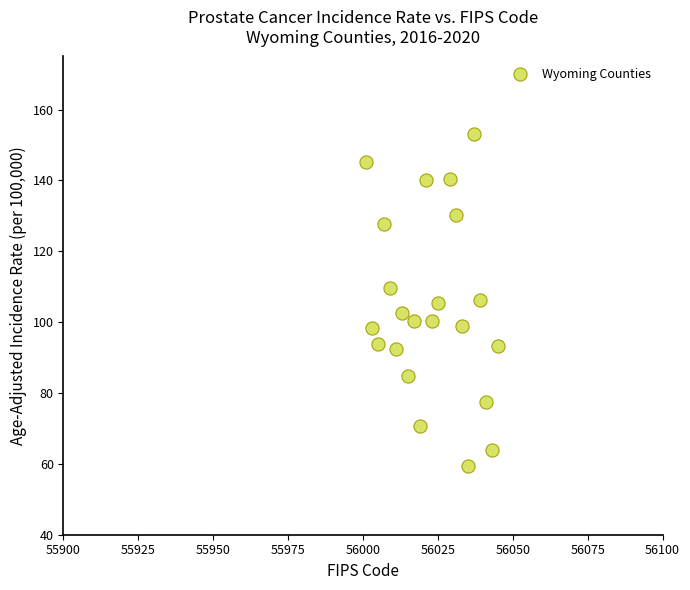

What is the range of Y values (max minus min)?

93.7